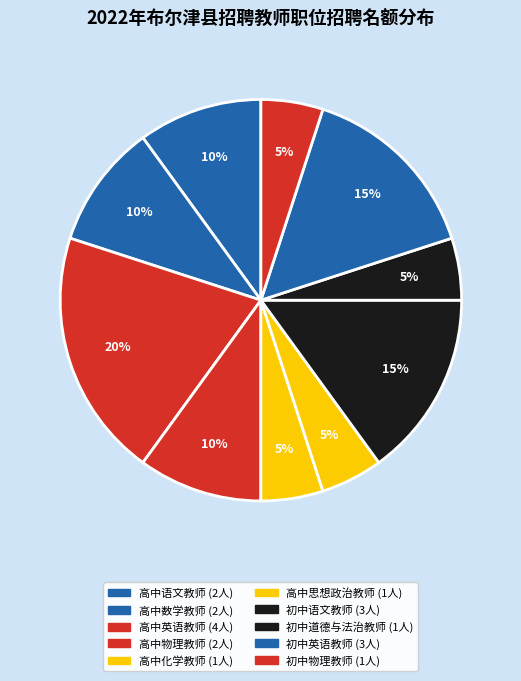

True or false: 高中物理教师 accounts for 10% of the total.

True